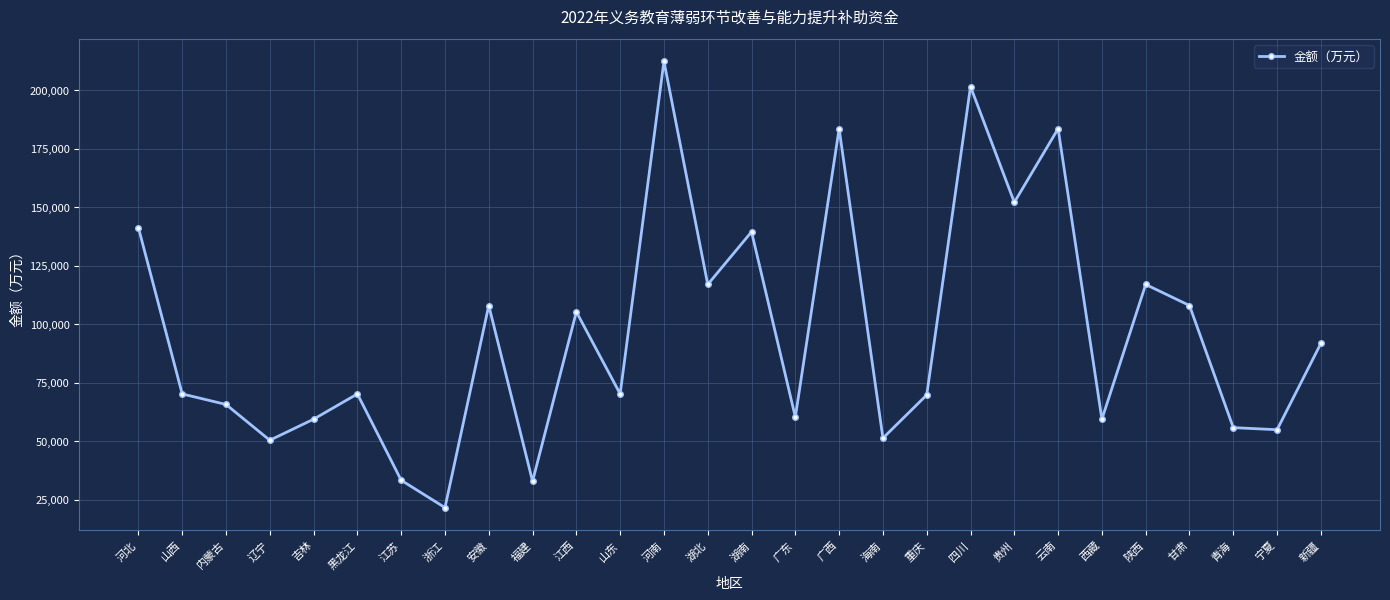

What is the change in value from 河北 to 广西?

+42300